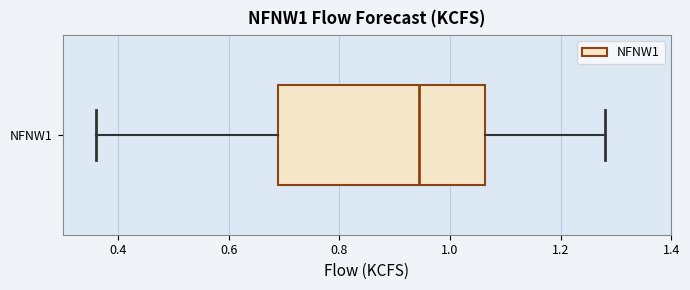

Transcribe this box plot: give where the median line is, the range the box spans, and where the two whiskers end, as read against the x-axis. The values are not printed on the chart, so give them approximately, as read against the axis.

median 0.94, box 0.68 to 1.06, whiskers 0.36 to 1.28